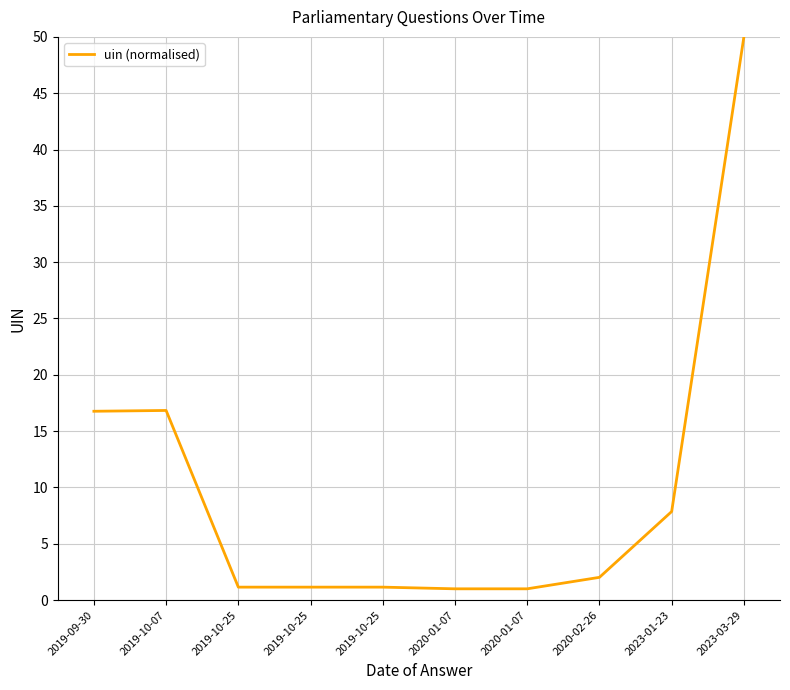

Between 2019-10-25 and 2023-01-23, which is larger?

2023-01-23